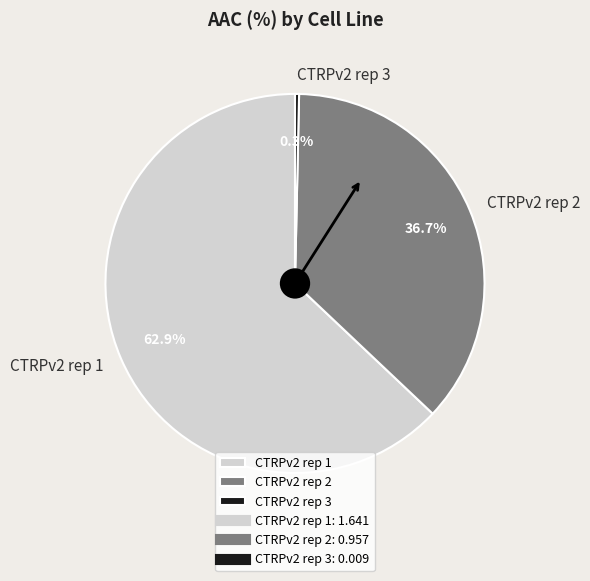

What is the total percentage of CTRPv2 rep 1 and CTRPv2 rep 2?

99.7%